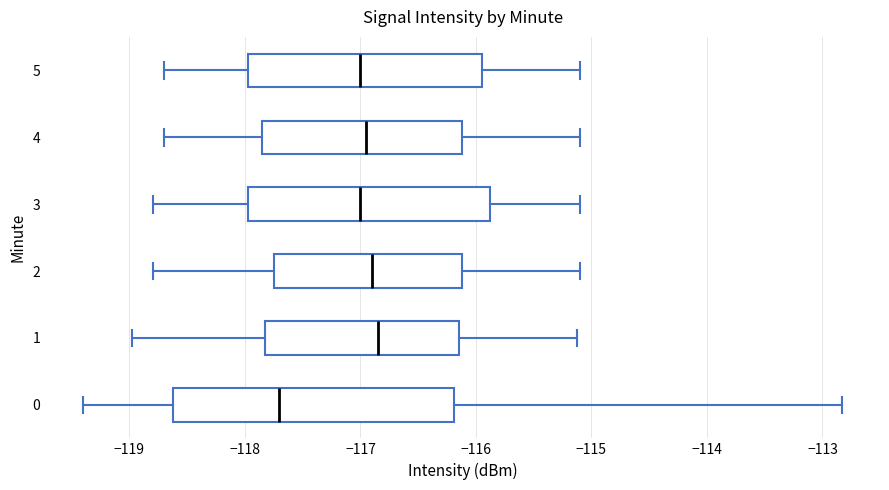

Reading bottom to top, transcribe this box plot: for each box, give where its median line is, the range the box spans, and where its two whiskers end, as read against the x-axis. The values are not printed on the chart, so give them approximately, as read against the axis.

0: median -117.7, box -118.6 to -116.2, whiskers -119.4 to -112.8
1: median -116.8, box -117.8 to -116.1, whiskers -119.0 to -115.1
2: median -116.9, box -117.7 to -116.1, whiskers -118.8 to -115.1
3: median -117.0, box -118.0 to -115.9, whiskers -118.8 to -115.1
4: median -116.9, box -117.8 to -116.1, whiskers -118.7 to -115.1
5: median -117.0, box -118.0 to -115.9, whiskers -118.7 to -115.1